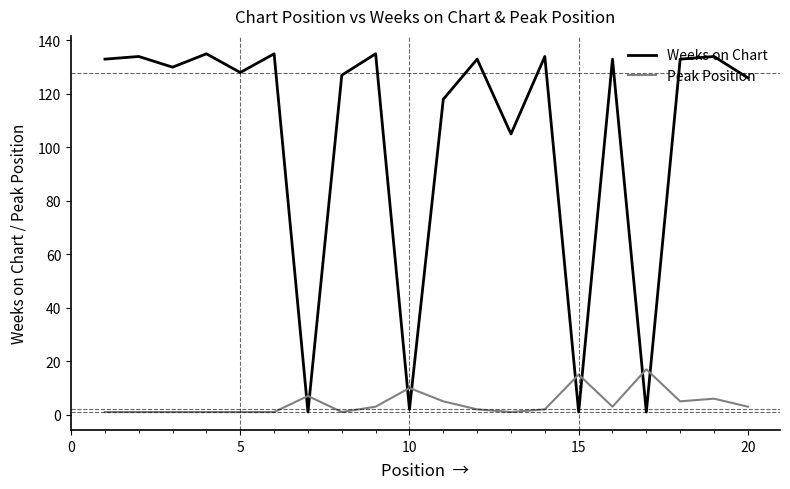

Rank the series by their average value, from lowest to highest.

Peak Position, Weeks on Chart